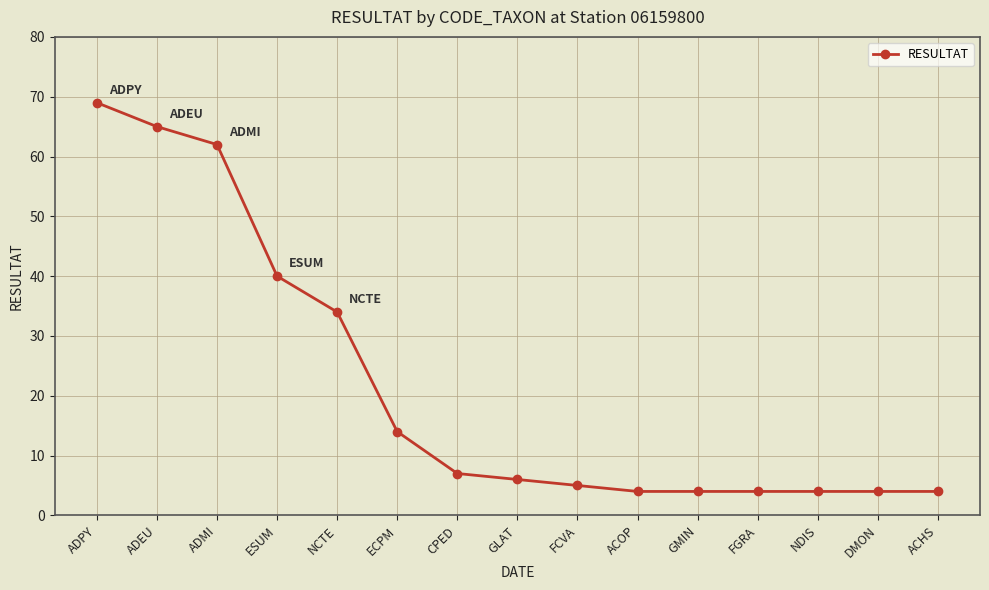

What is the sum of all values?

326